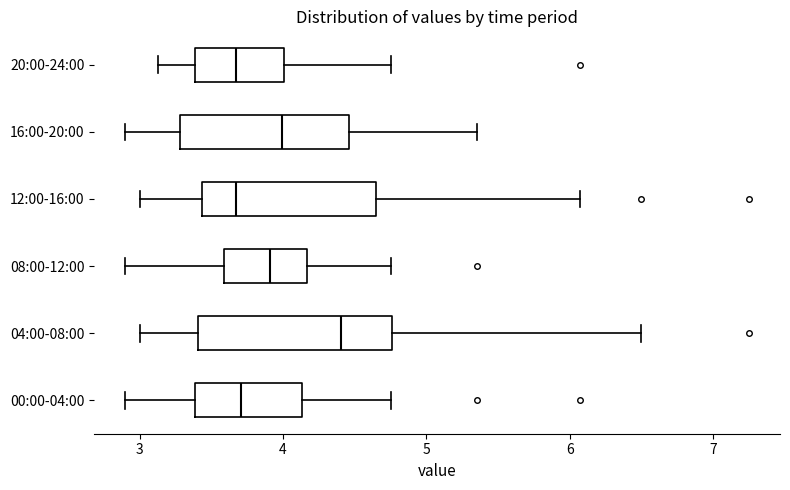

Which box's median line is the furthest to the right?

04:00-08:00